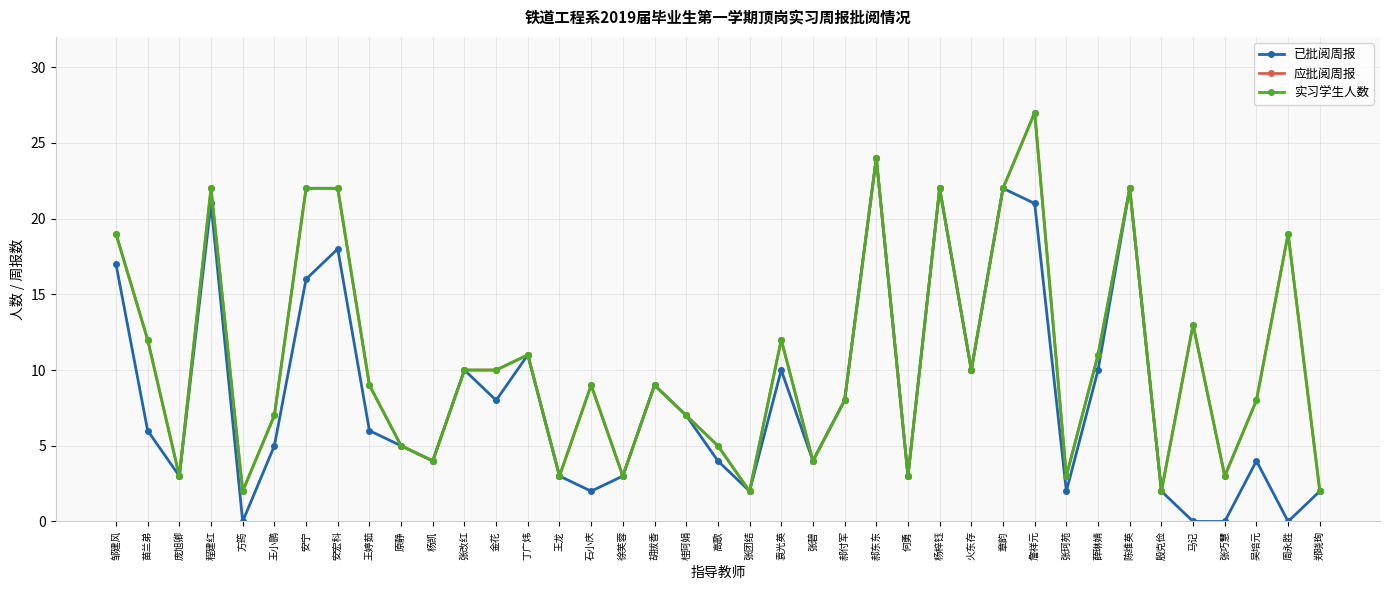

Does the chart have visible grid lines?

Yes